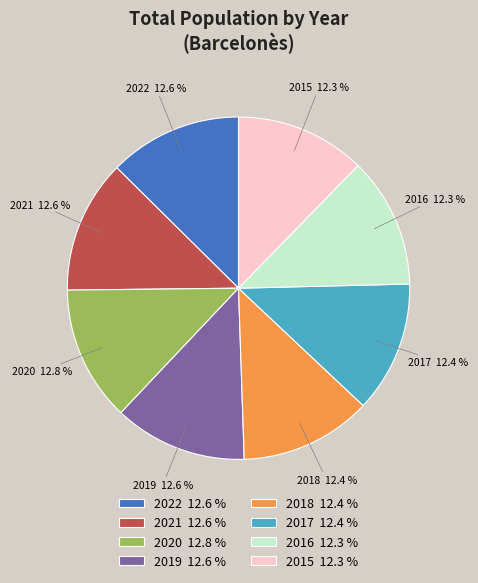

Does any single category account for the majority?

No